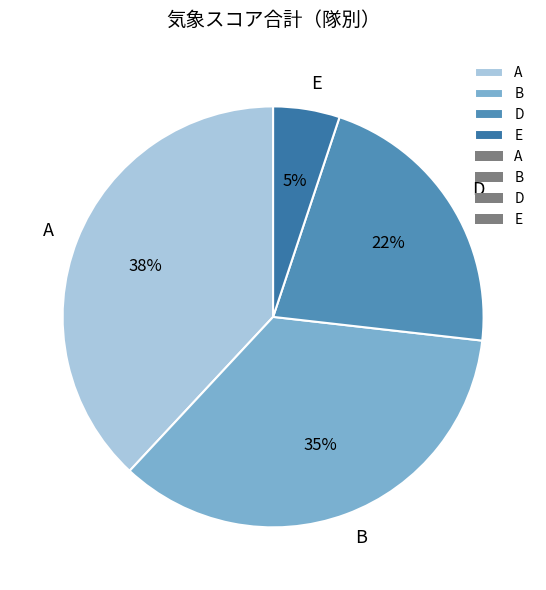

To the nearest percent, what is the average slice percentage?

25%